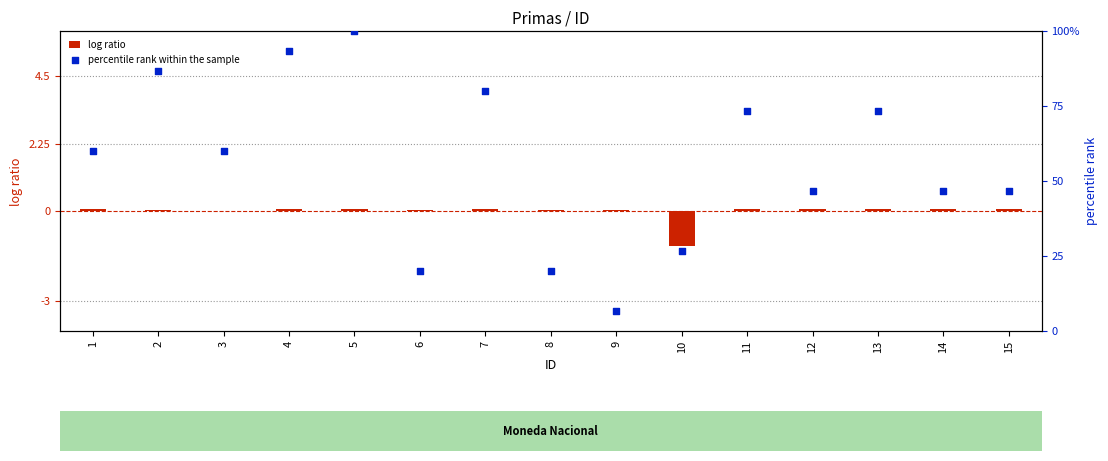

At how many categories does at least one series exceed 46?

11